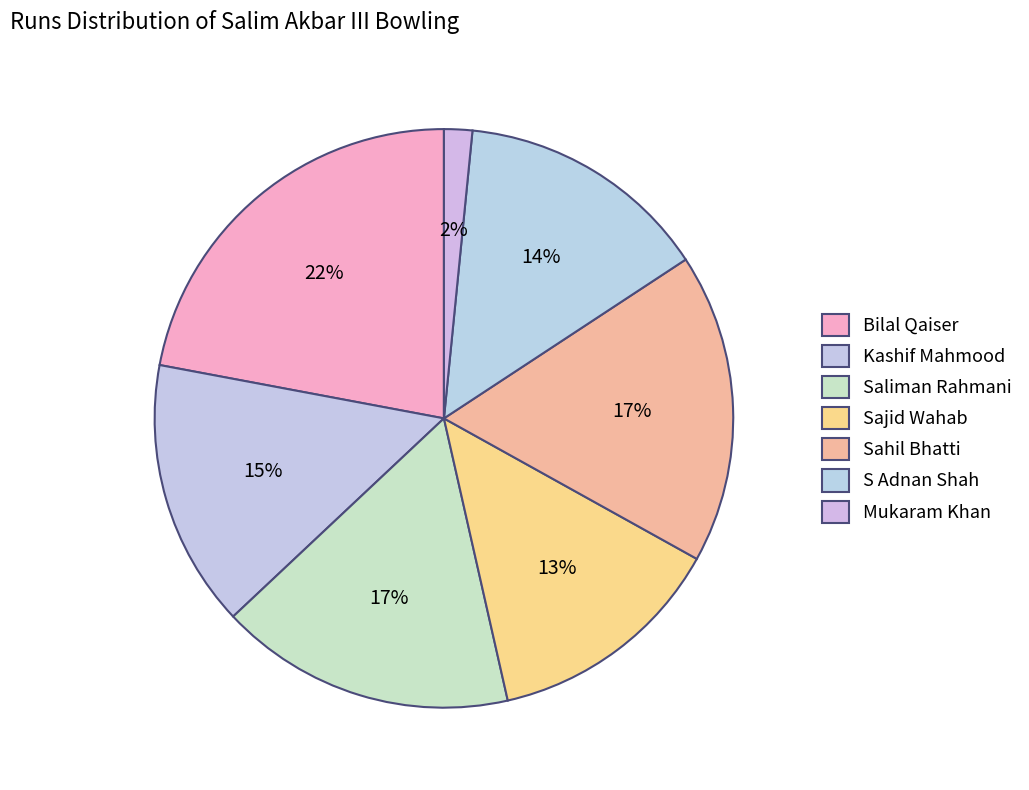

How many segments does this pie chart have?

7